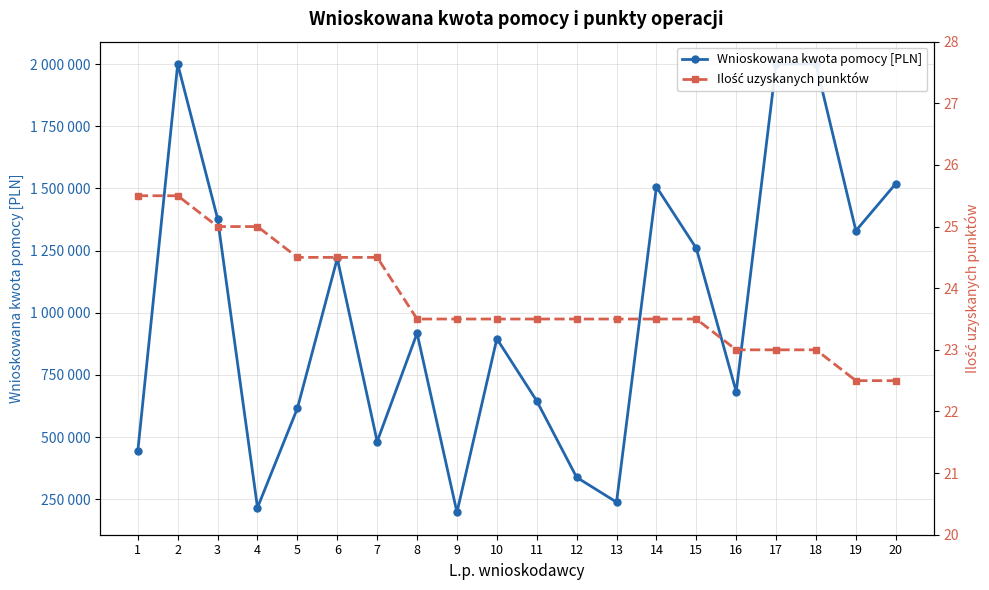

What is the difference between the Wnioskowana kwota pomocy [PLN] values at 5 and 10?

279780.0